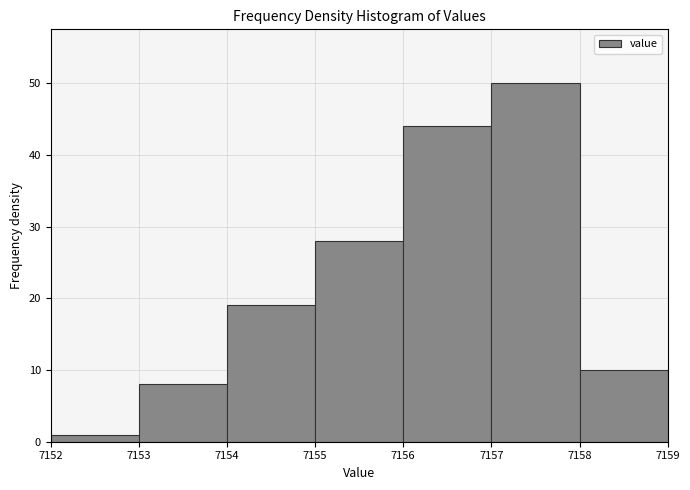

Over which range of the x-axis is the bar tallest?

7157 to 7158